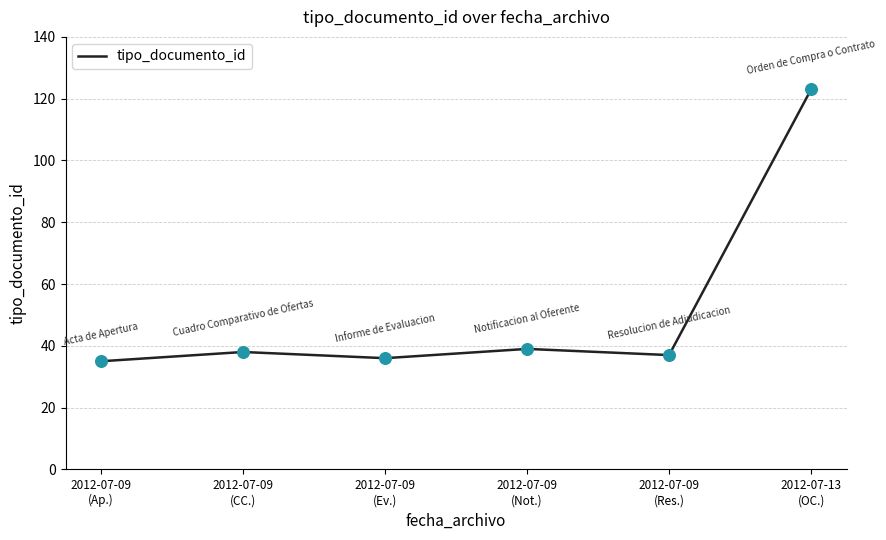

Approximately how many times larger is the value at 2012-07-09
(CC.) compared to 2012-07-09
(Ev.)?

1.1